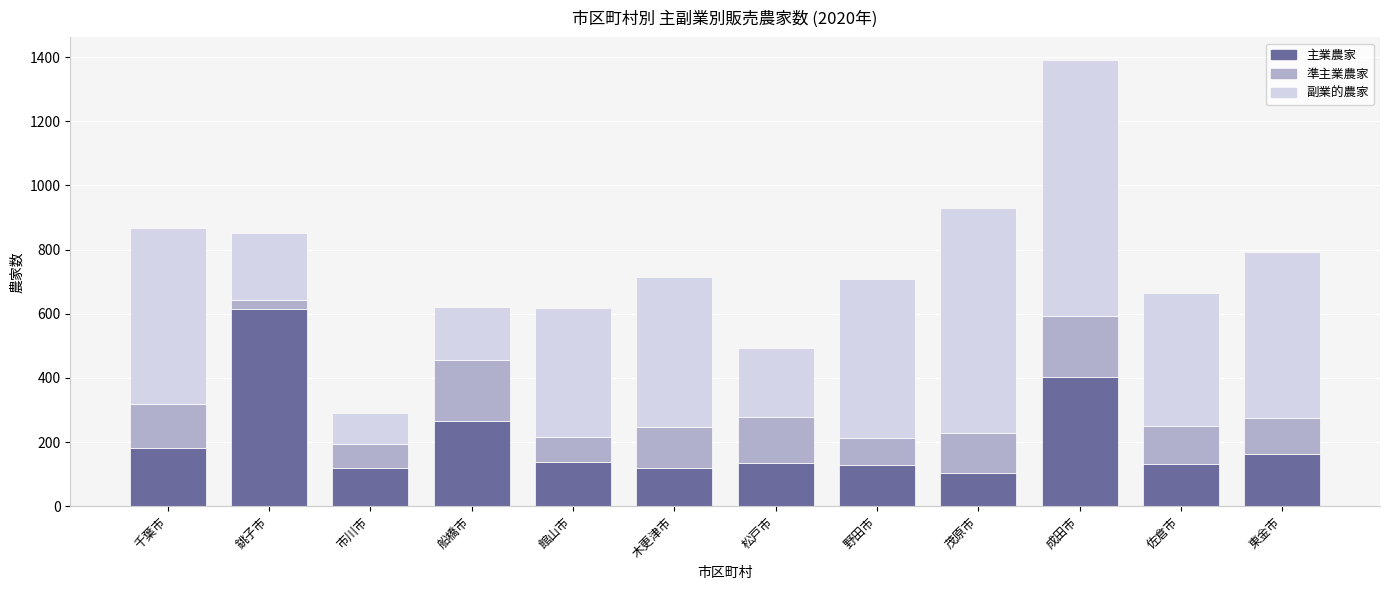

True or false: 主業農家 has a value of 368 at 船橋市.

False